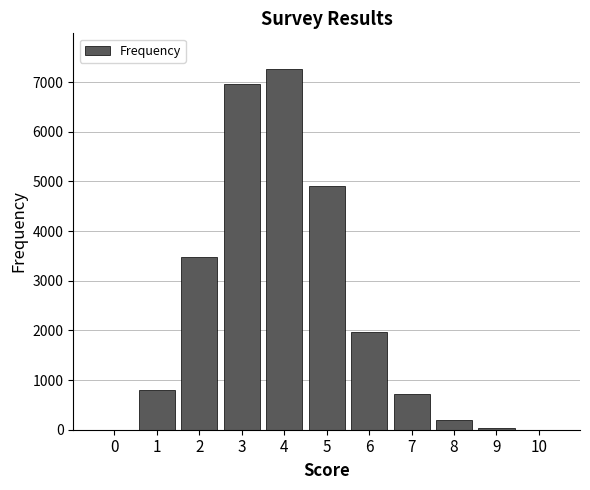

The value at 2 is 5606. True or false?

False